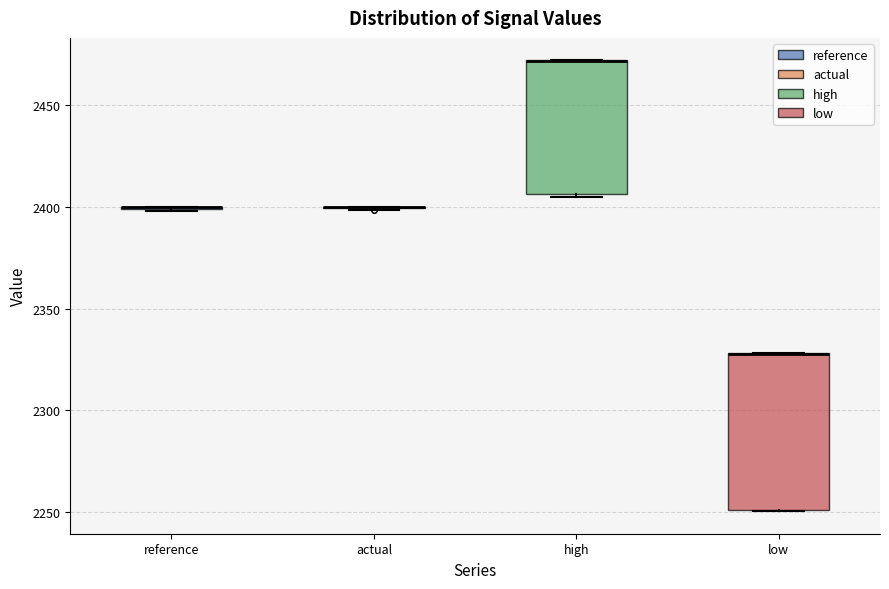

Which box is the tallest, from its lower edge to its upper edge?

low